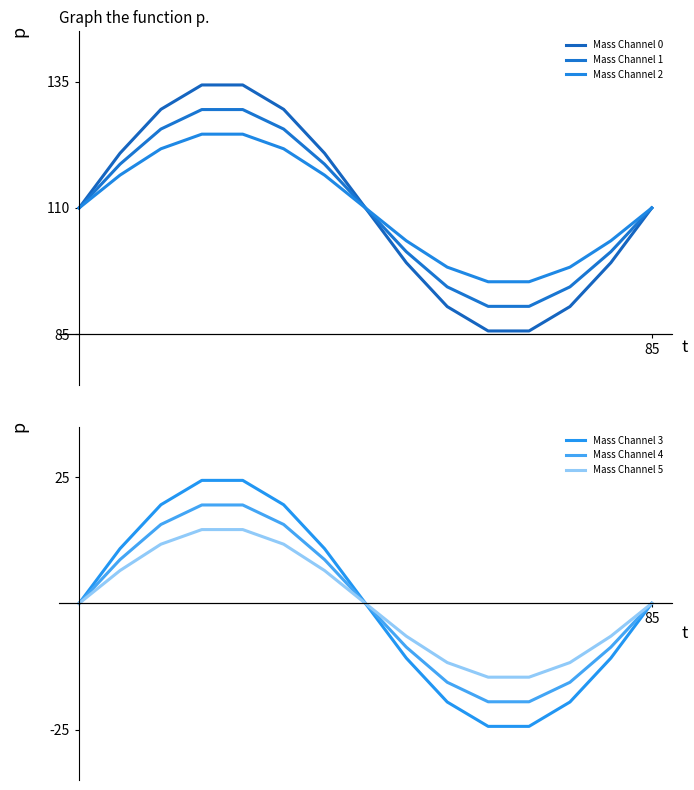

True or false: Mass Channel 2 has more than 0 interior local peaks.

False